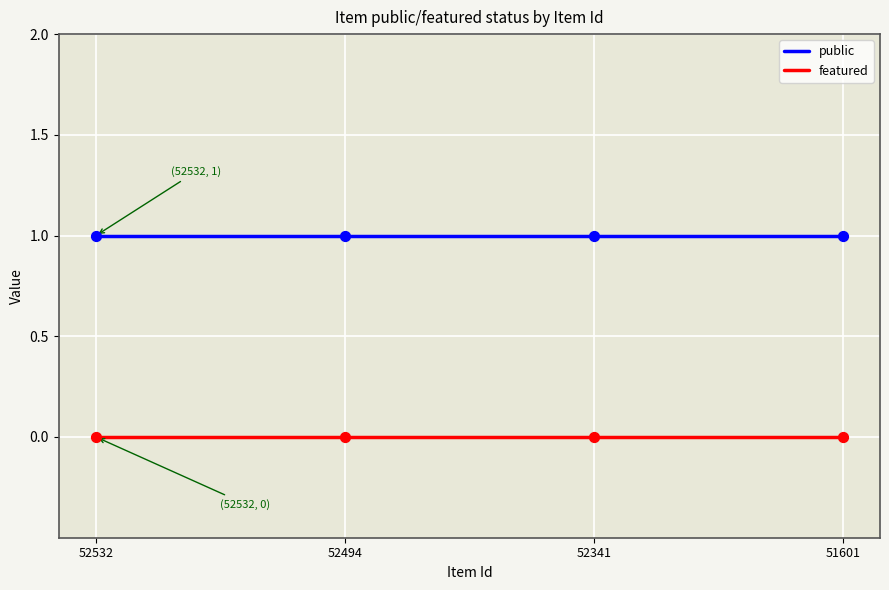

What are all the series names shown in the legend?

public, featured